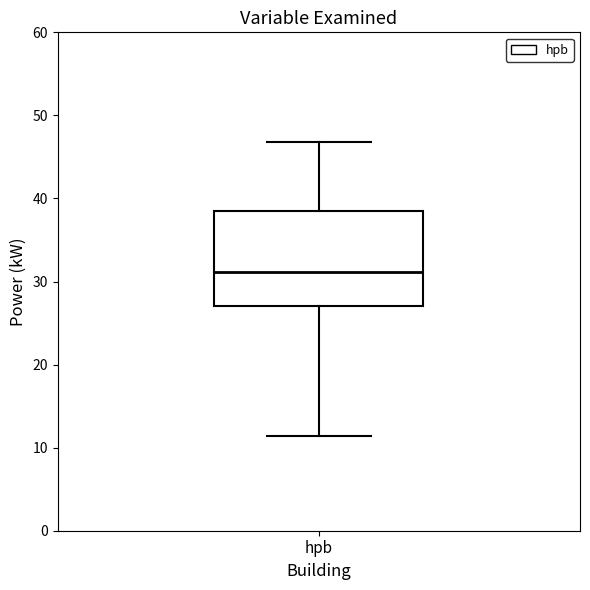

Where does the median line of the box for hpb sit on the y-axis? The values are not printed on the chart, so give them approximately, as read against the axis.

31